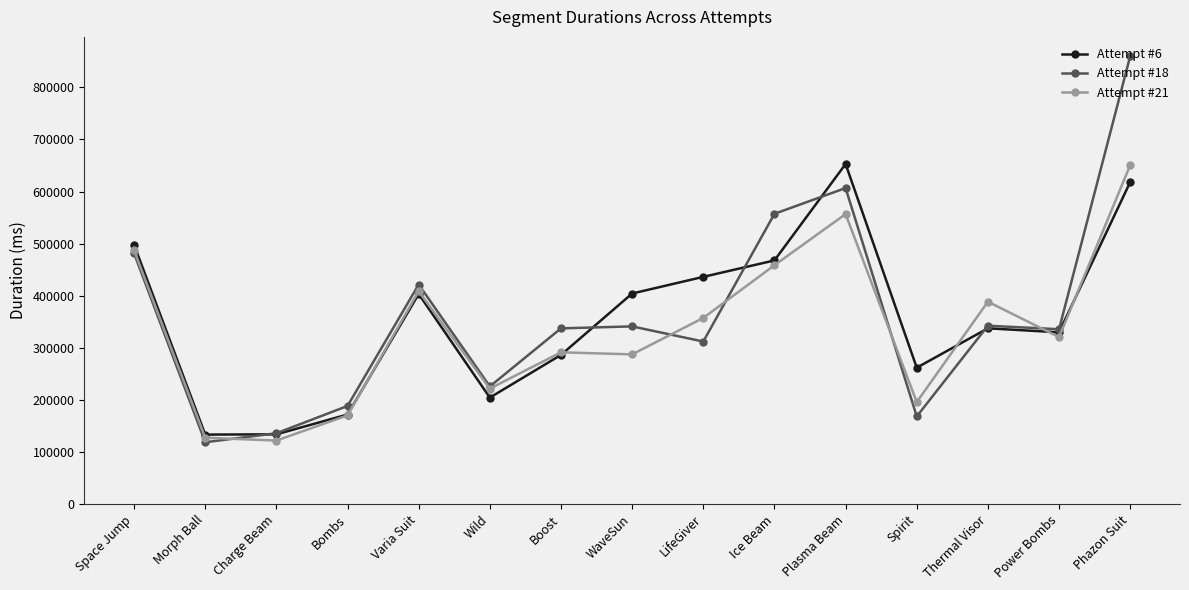

What is the maximum value for Attempt #21?

650698